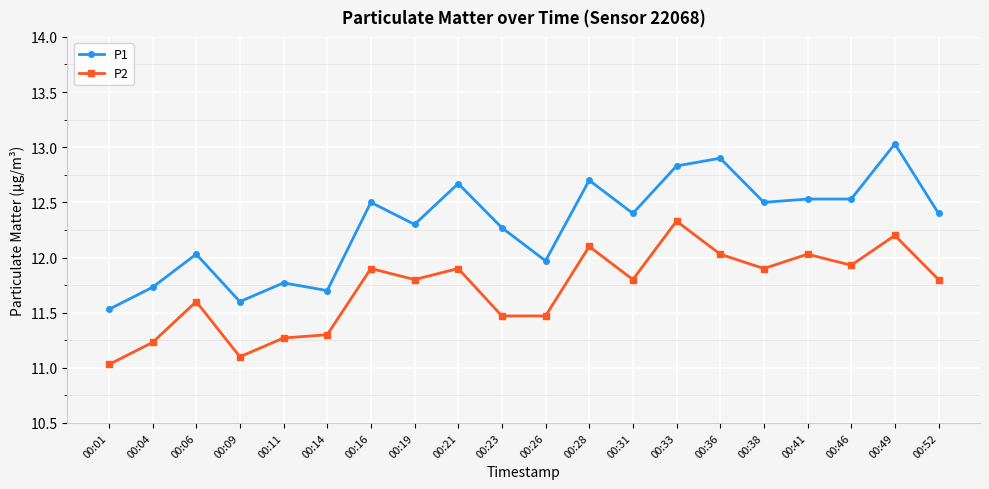

True or false: P1 and P2 intersect in this chart.

False